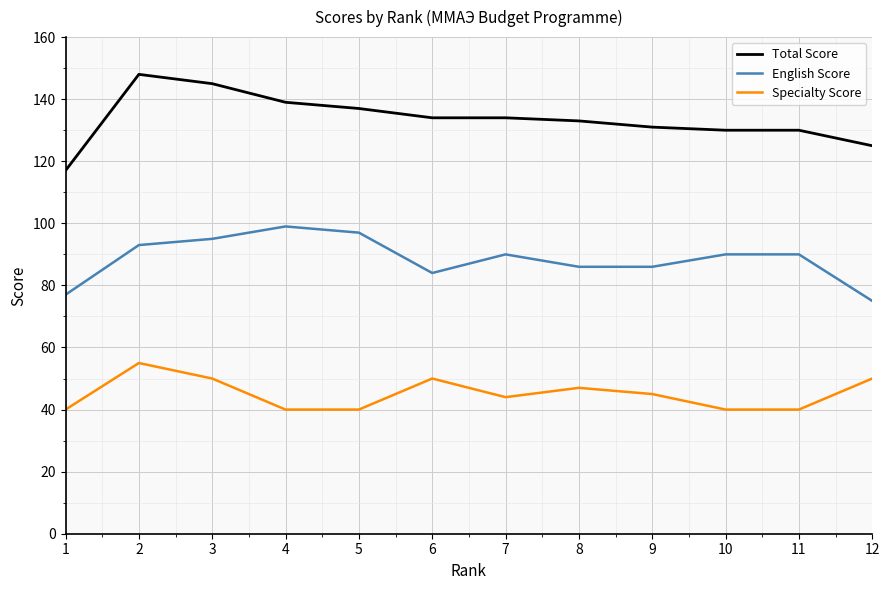

What are all the series names shown in the legend?

Total Score, English Score, Specialty Score